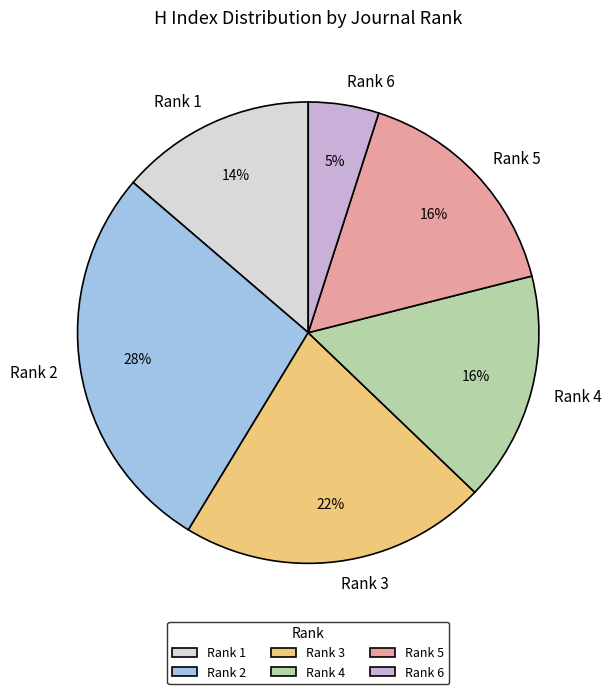

Is it true that Rank 6 is 5% of the pie?

True